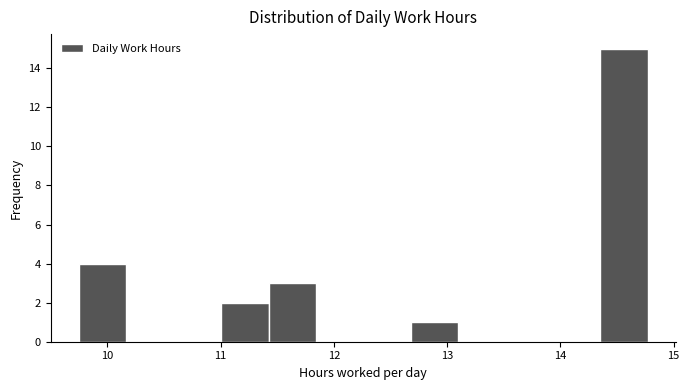

Reading left to right, list every bar in this chart as the range it spans on the x-axis followed by its height. Neither the bar edges nor the heights are printed on the chart, so give them approximately, as read against the axes.

9.8 to 10.2: 4
10.2 to 10.6: 0
10.6 to 11.0: 0
11.0 to 11.4: 2
11.4 to 11.8: 3
11.8 to 12.3: 0
12.3 to 12.7: 0
12.7 to 13.1: 1
13.1 to 13.5: 0
13.5 to 13.9: 0
13.9 to 14.4: 0
14.4 to 14.8: 15